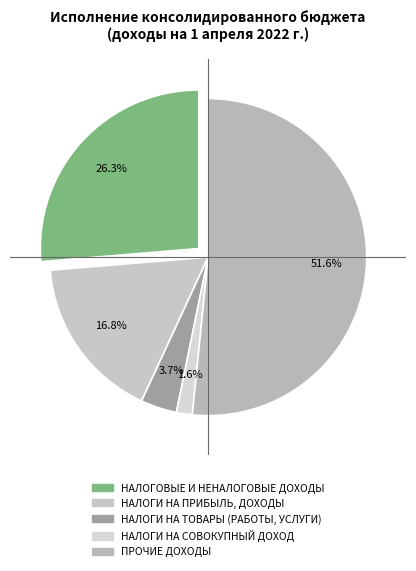

Rank the categories by value from highest to lowest.

ПРОЧИЕ ДОХОДЫ, НАЛОГОВЫЕ И НЕНАЛОГОВЫЕ ДОХОДЫ, НАЛОГИ НА ПРИБЫЛЬ, ДОХОДЫ, НАЛОГИ НА ТОВАРЫ (РАБОТЫ, УСЛУГИ), НАЛОГИ НА СОВОКУПНЫЙ ДОХОД